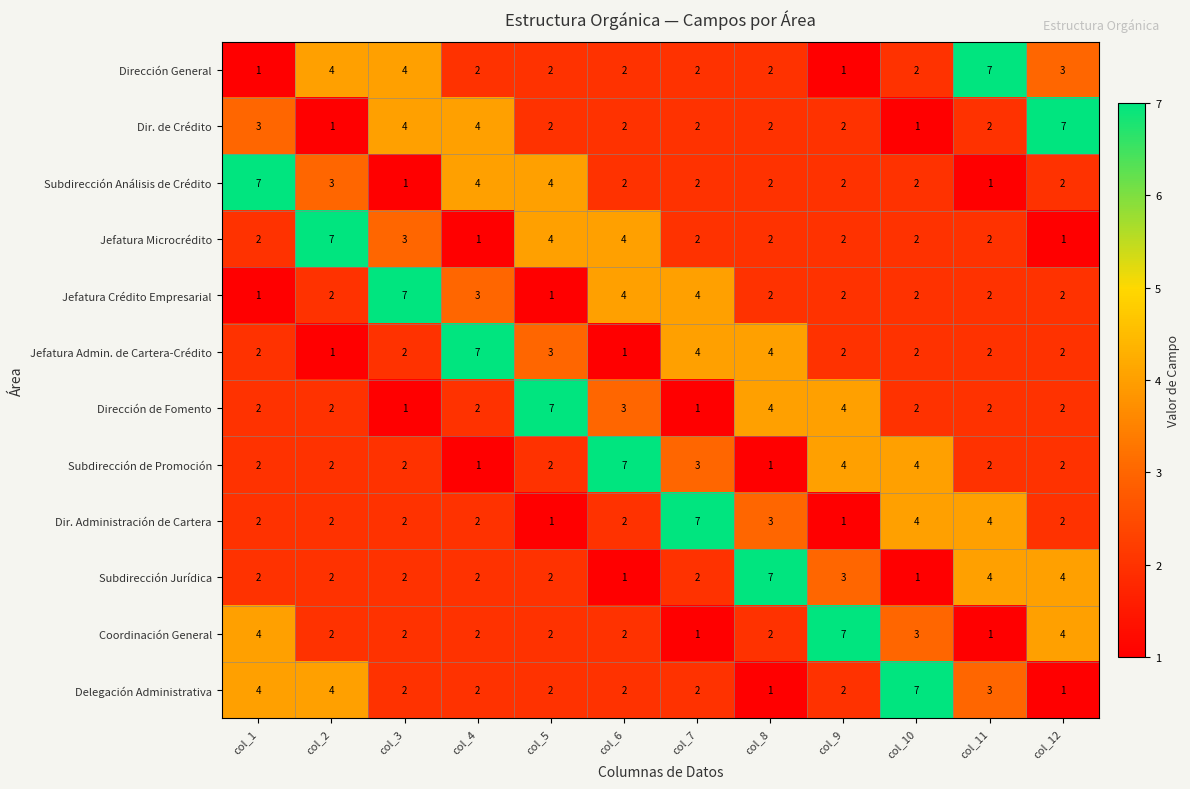

What is the difference between the highest and lowest values at col_7?

6